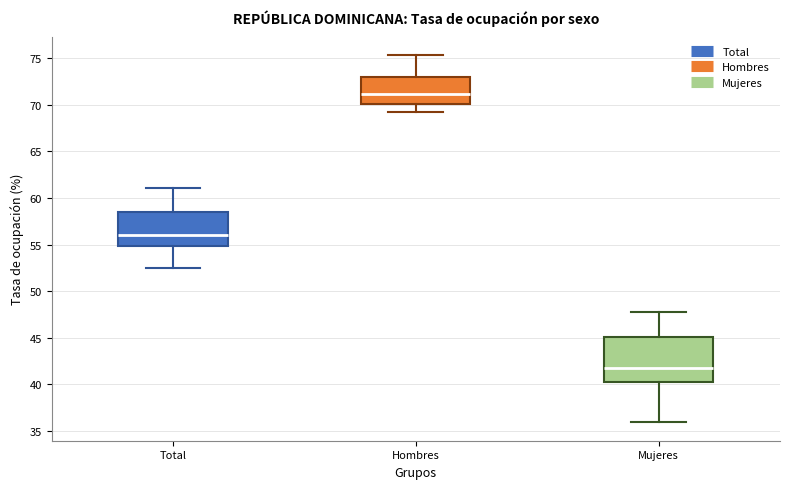

Which box's median line is the highest?

Hombres